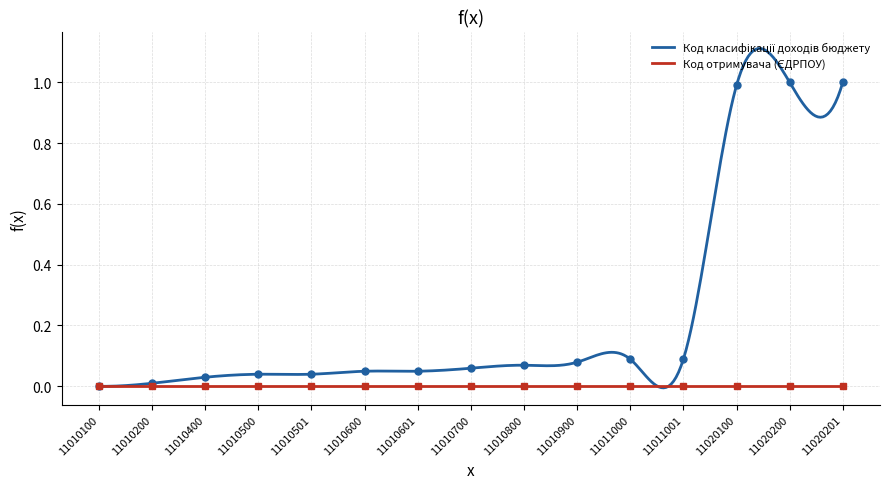

At which category does the chart reach its peak across all series?

11020201